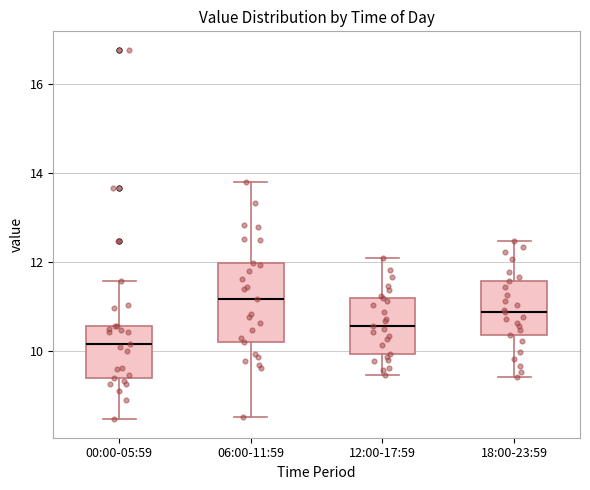

Which box's median line is the lowest?

00:00-05:59